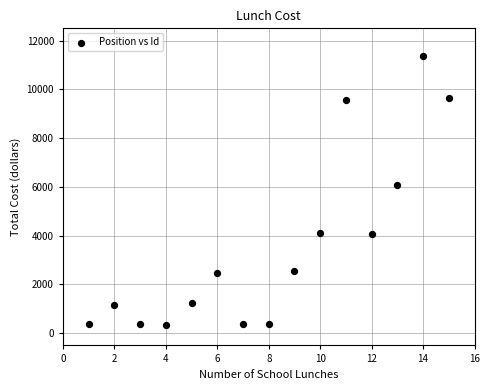

What Y value in the scatter plot is closest to 5855?

6095